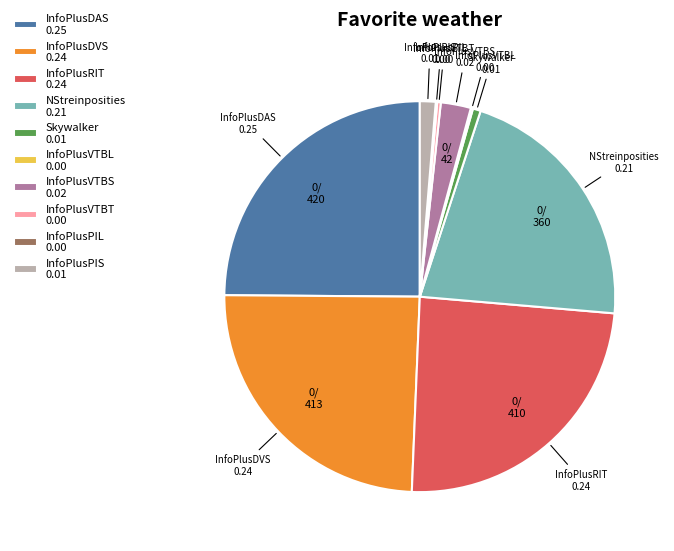

Does InfoPlusDAS represent more than half of the total?

No